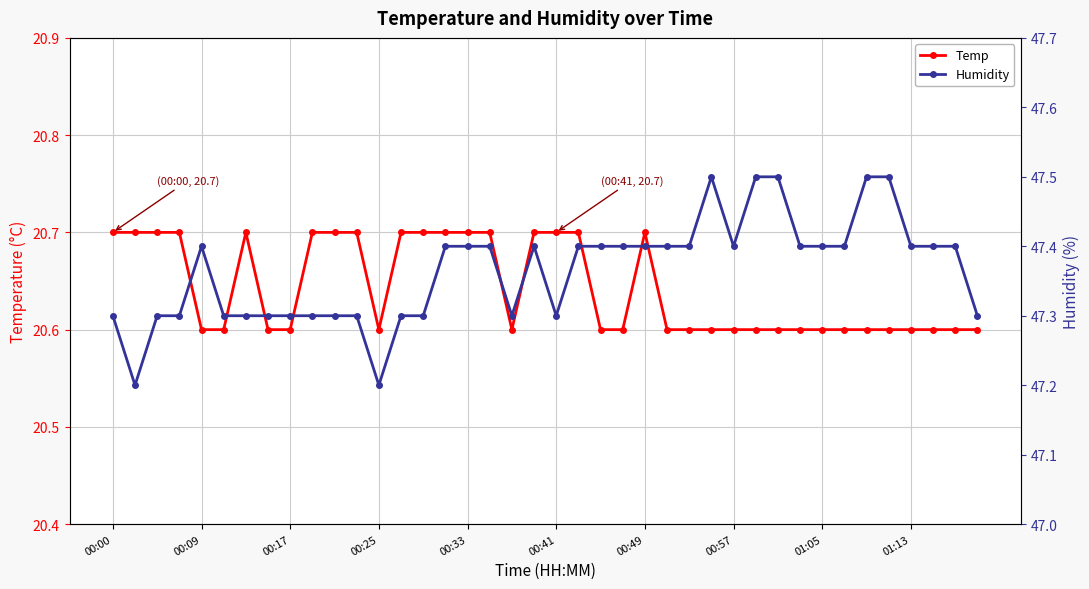

What is the highest value of the Temp series?

20.7